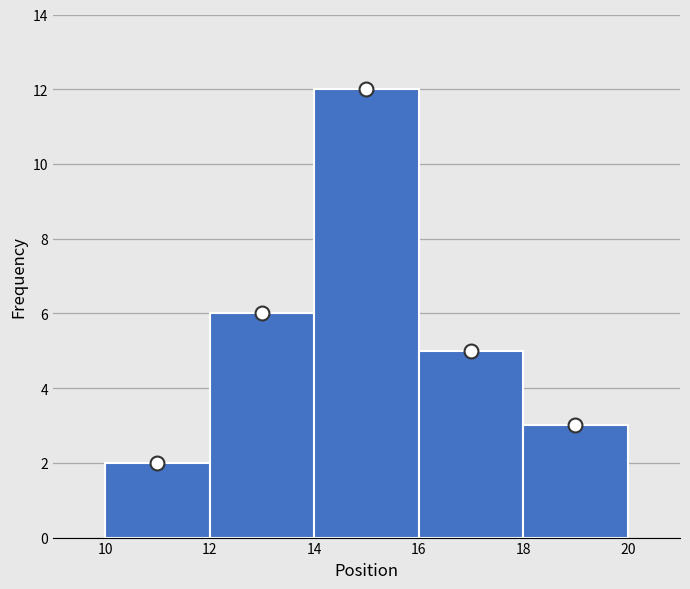

Reading left to right, transcribe this chart: for each bar, give the range it covers on the x-axis and its height. The values are not printed on the chart, so give them approximately, as read against the axis.

10 to 12: 2
12 to 14: 6
14 to 16: 12
16 to 18: 5
18 to 20: 3